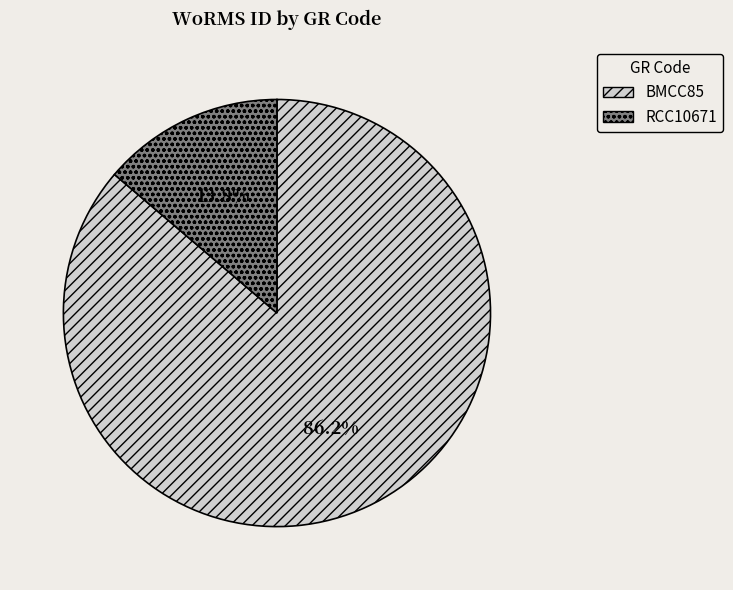

Approximately how many times larger is the value at RCC10671 compared to BMCC85?

0.2